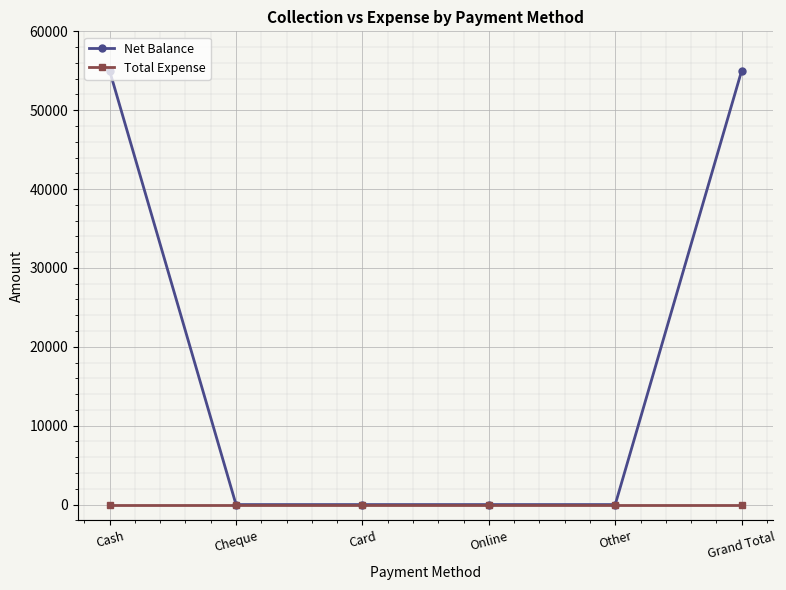

True or false: Net Balance has more than 2 points higher than both neighbors.

False